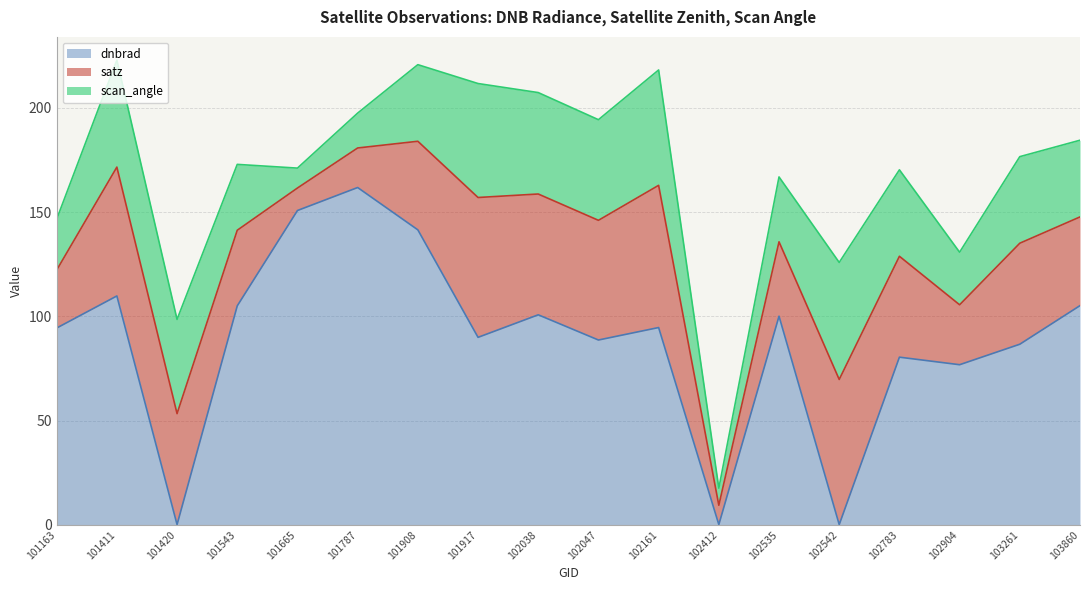

Between which two adjacent categories do dnbrad and scan_angle first intersect?

101411 and 101420